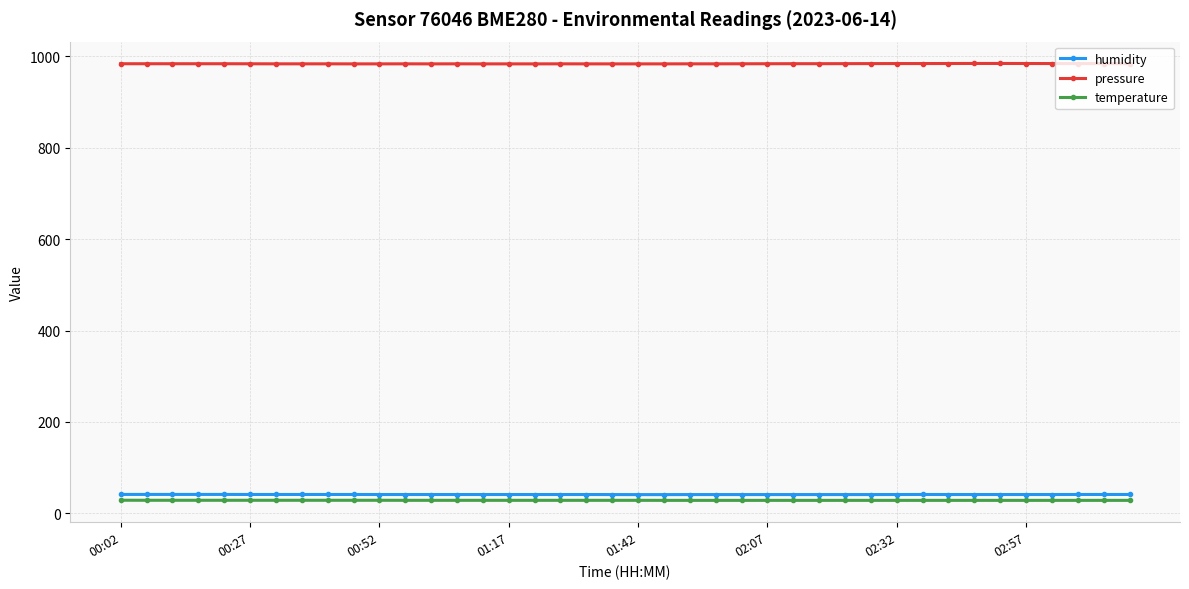

What is the value of the pressure point at the 19th from the left?

983.6